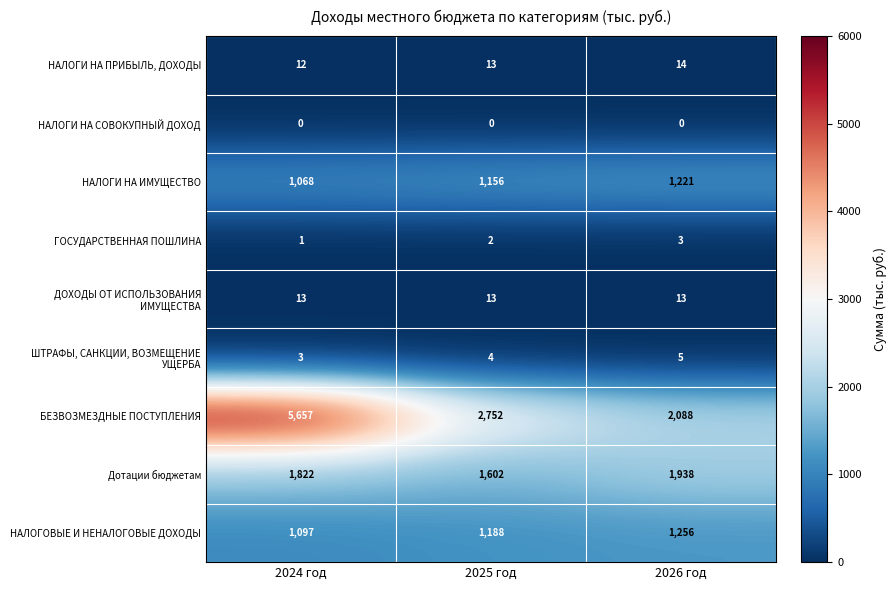

Between 2024 год and 2025 год, which series saw the biggest shift?

БЕЗВОЗМЕЗДНЫЕ ПОСТУПЛЕНИЯ